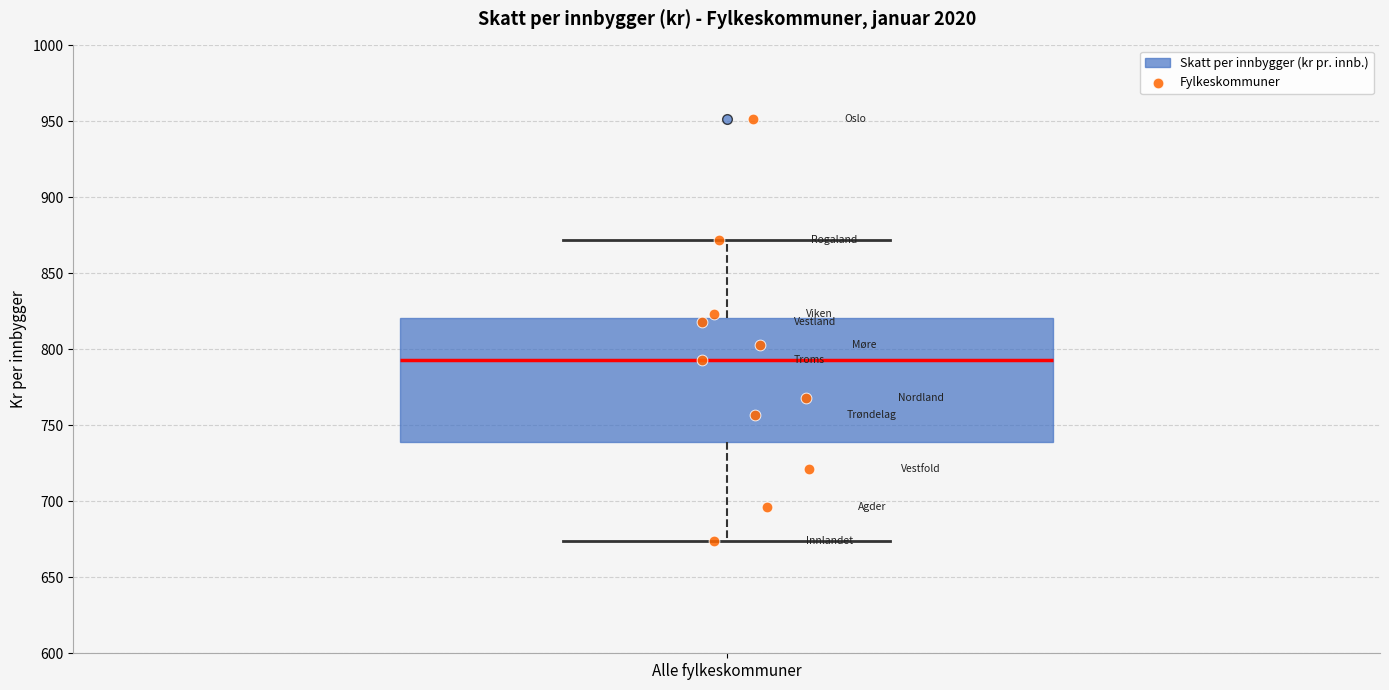

Transcribe this box plot: give where the median line is, the range the box spans, and where the two whiskers end, as read against the y-axis. The values are not printed on the chart, so give them approximately, as read against the axis.

median 795, box 740 to 820, whiskers 675 to 870